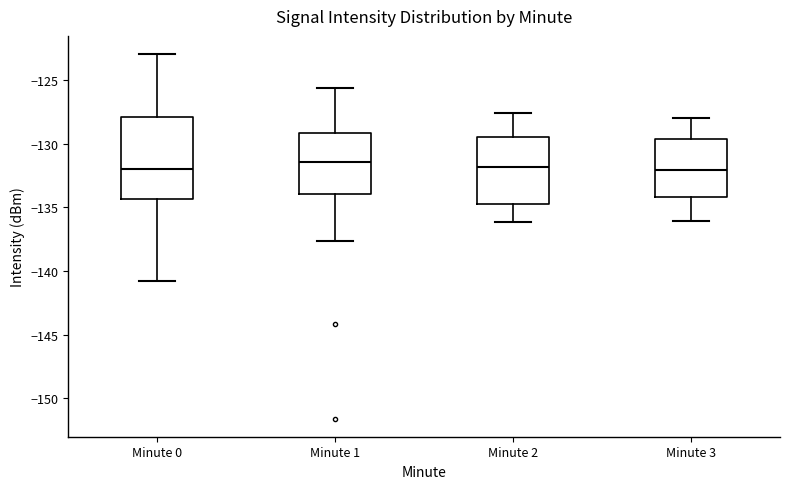

Reading left to right, transcribe this box plot: for each box, give where its median line is, the range the box spans, and where its two whiskers end, as read against the y-axis. The values are not printed on the chart, so give them approximately, as read against the axis.

Minute 0: median -132.0, box -134.5 to -128.0, whiskers -141.0 to -123.0
Minute 1: median -131.5, box -134.0 to -129.0, whiskers -137.5 to -125.5
Minute 2: median -132.0, box -134.5 to -129.5, whiskers -136.0 to -127.5
Minute 3: median -132.0, box -134.0 to -129.5, whiskers -136.0 to -128.0